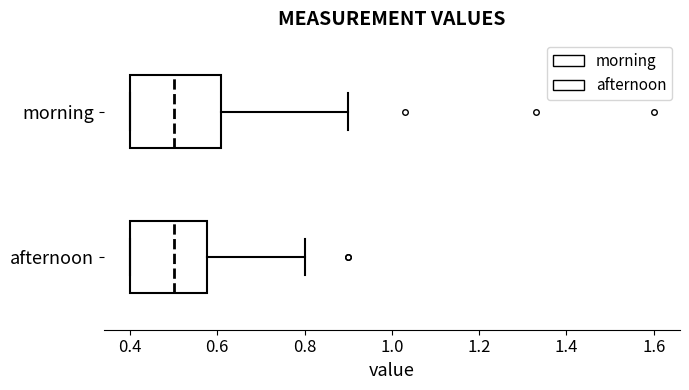

Where does the right whisker of the box for afternoon end on the x-axis? The values are not printed on the chart, so give them approximately, as read against the axis.

0.80